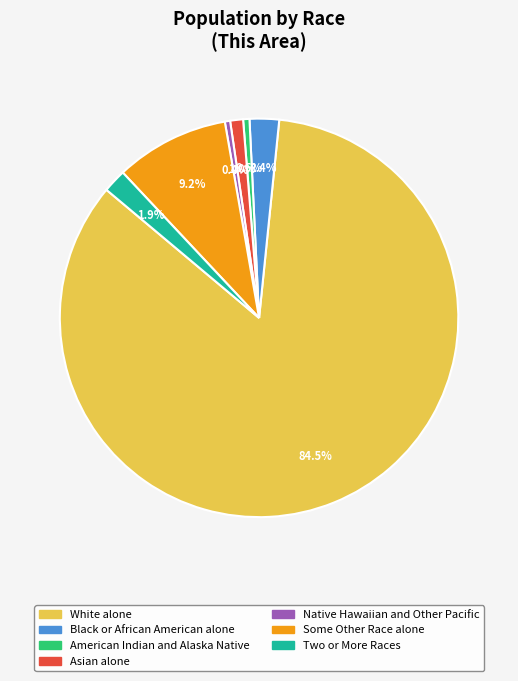

To the nearest percent, what is the average slice percentage?

14%